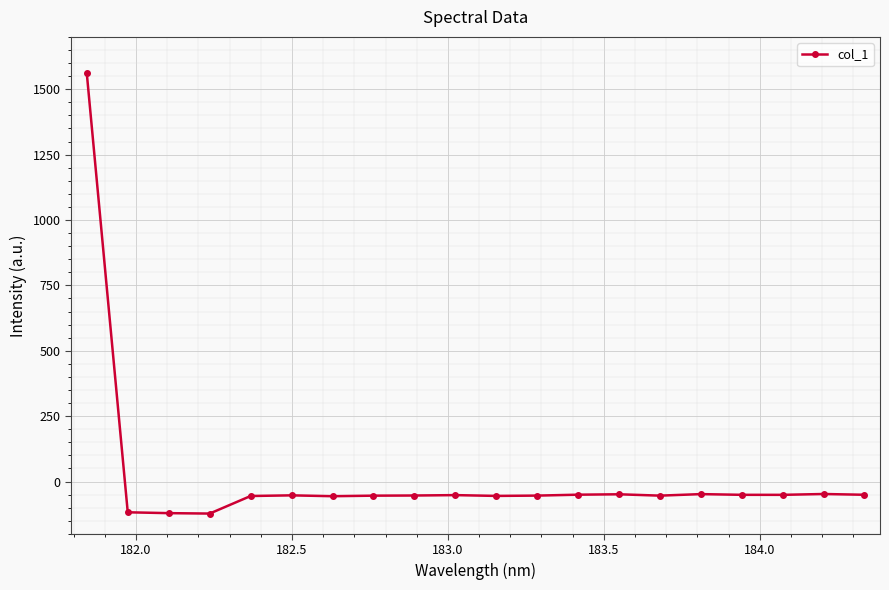

What is the value of the 4th point from the left?

-122.6